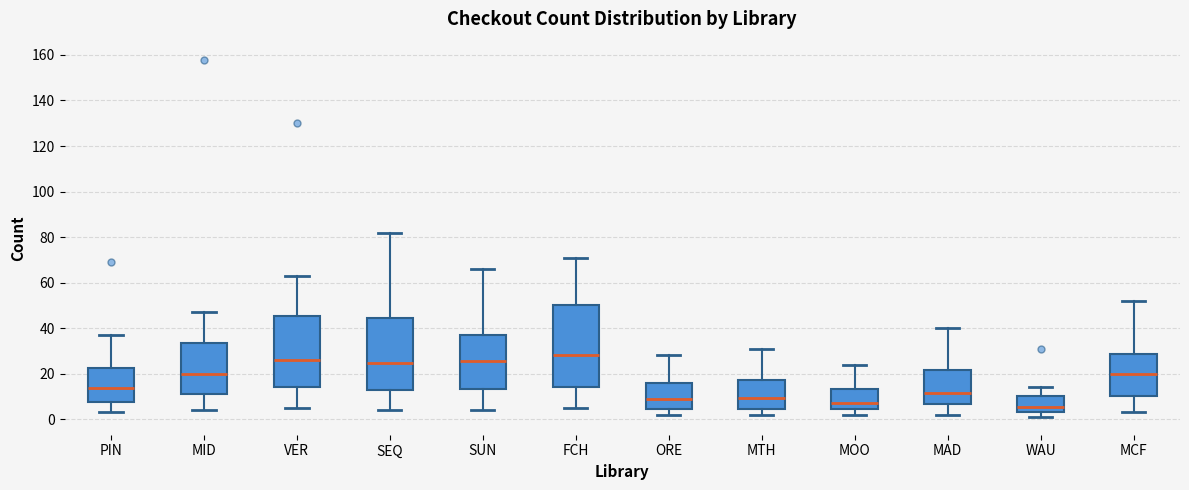

Reading left to right, transcribe this box plot: for each box, give where its median line is, the range the box spans, and where its two whiskers end, as read against the y-axis. The values are not printed on the chart, so give them approximately, as read against the axis.

PIN: median 14, box 8 to 22, whiskers 4 to 38
MID: median 20, box 12 to 34, whiskers 4 to 48
VER: median 26, box 14 to 46, whiskers 6 to 64
SEQ: median 24, box 14 to 44, whiskers 4 to 82
SUN: median 26, box 14 to 36, whiskers 4 to 66
FCH: median 28, box 14 to 50, whiskers 6 to 72
ORE: median 10, box 4 to 16, whiskers 2 to 28
MTH: median 10, box 4 to 18, whiskers 2 to 32
MOO: median 8, box 4 to 14, whiskers 2 to 24
MAD: median 12, box 6 to 22, whiskers 2 to 40
WAU: median 6, box 4 to 10, whiskers 2 to 14
MCF: median 20, box 10 to 28, whiskers 4 to 52